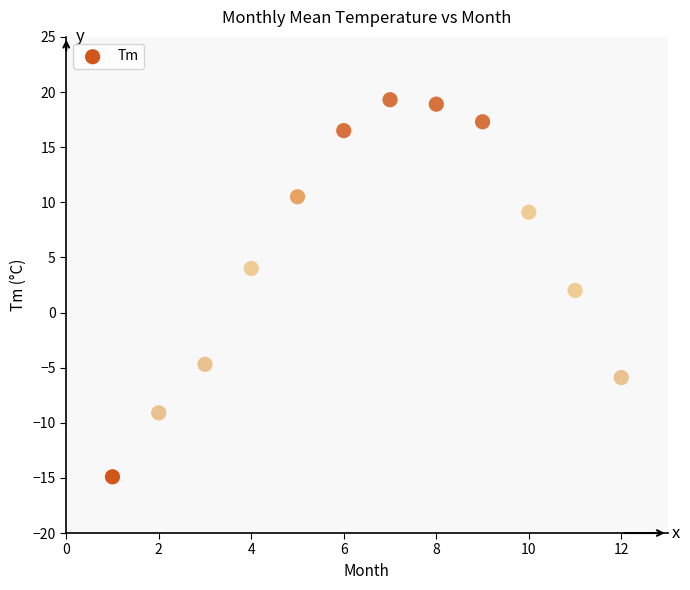

What is the range of Y values (max minus min)?

34.2